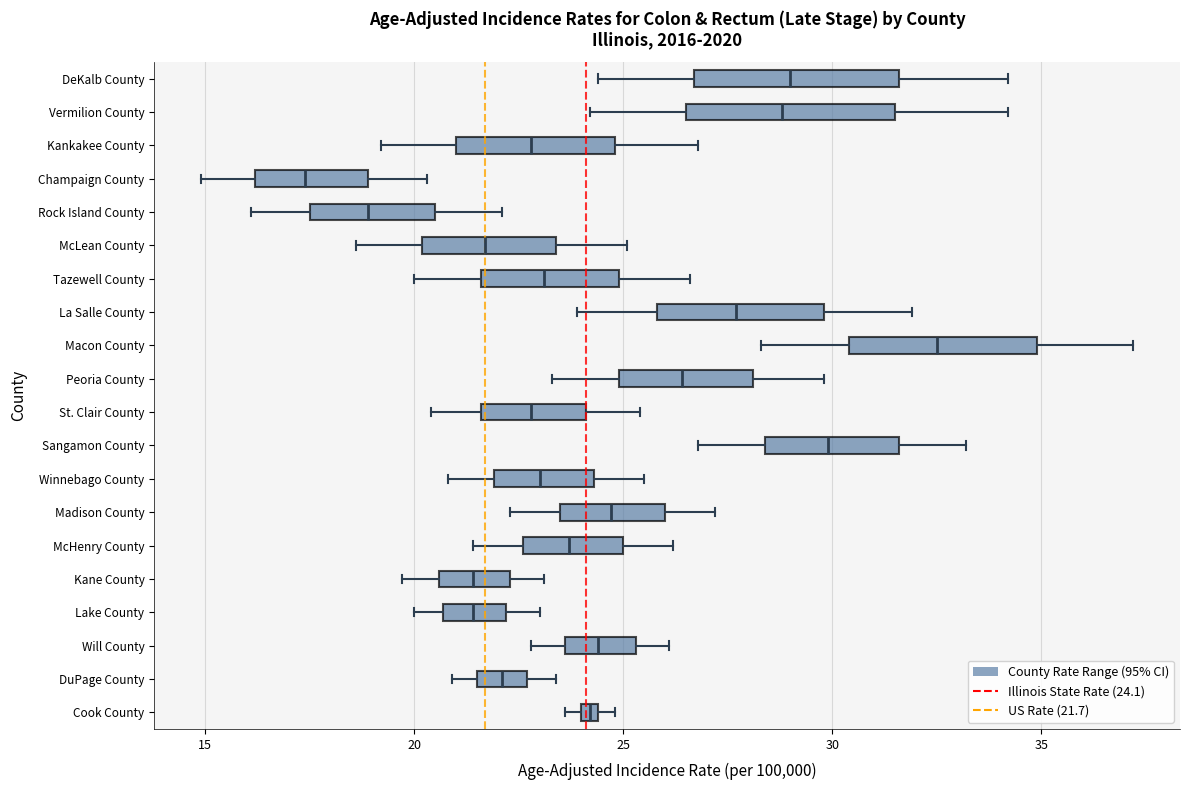

Where does the right whisker of the box for Kankakee County end on the x-axis? The values are not printed on the chart, so give them approximately, as read against the axis.

27.0